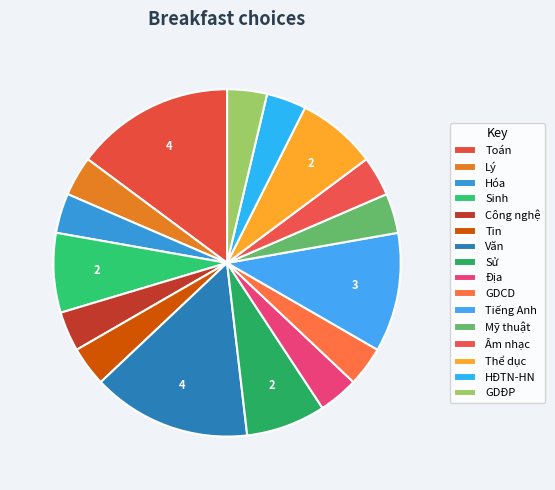

How many slices are in this pie chart?

16